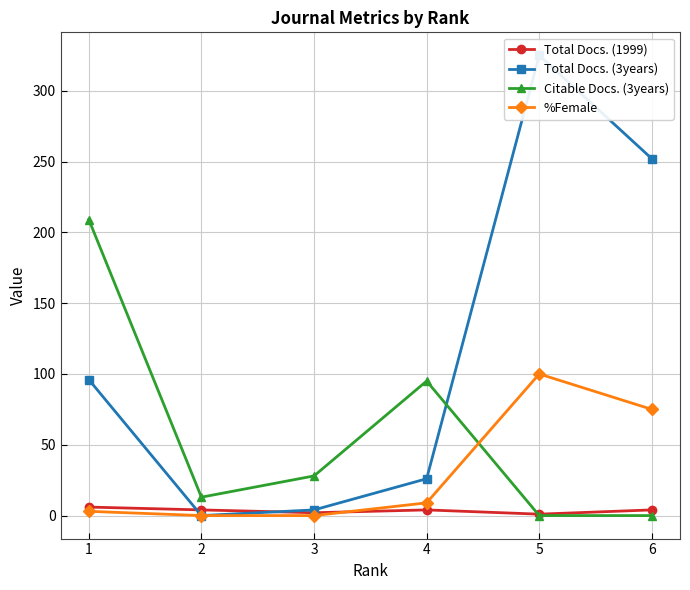

Rank the series at 6 from highest to lowest value.

Total Docs. (3years), %Female, Total Docs. (1999), Citable Docs. (3years)